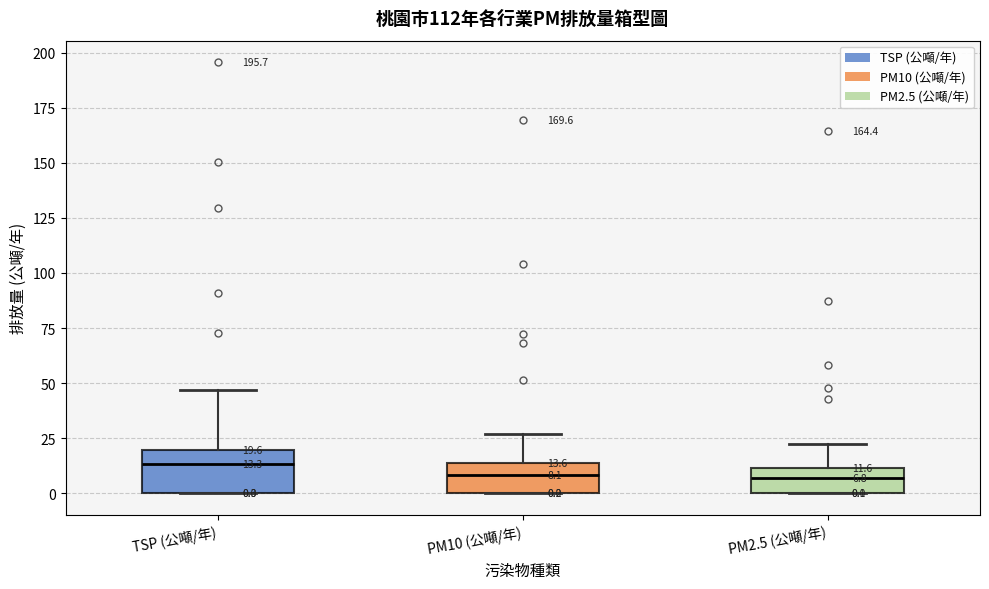

Which box is the tallest, from its lower edge to its upper edge?

TSP (公噸/年)